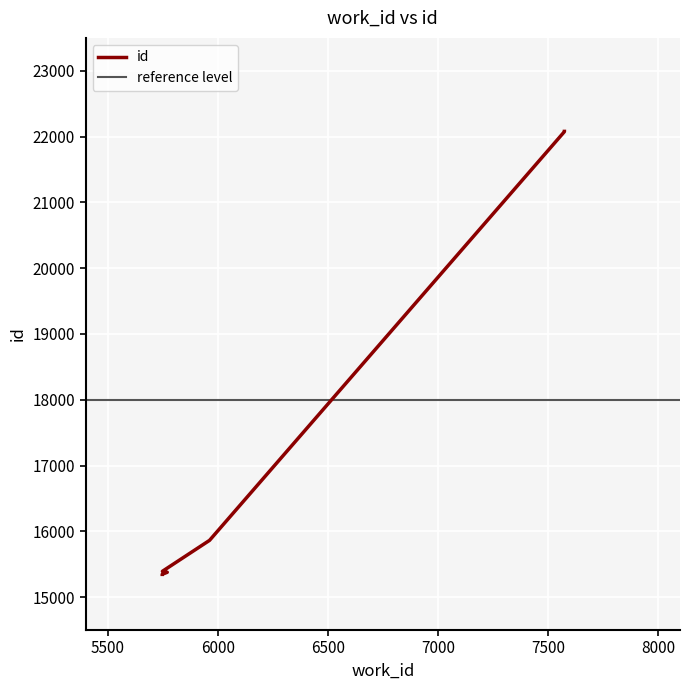

The chart shows a value of 8921 at 5748. True or false?

False